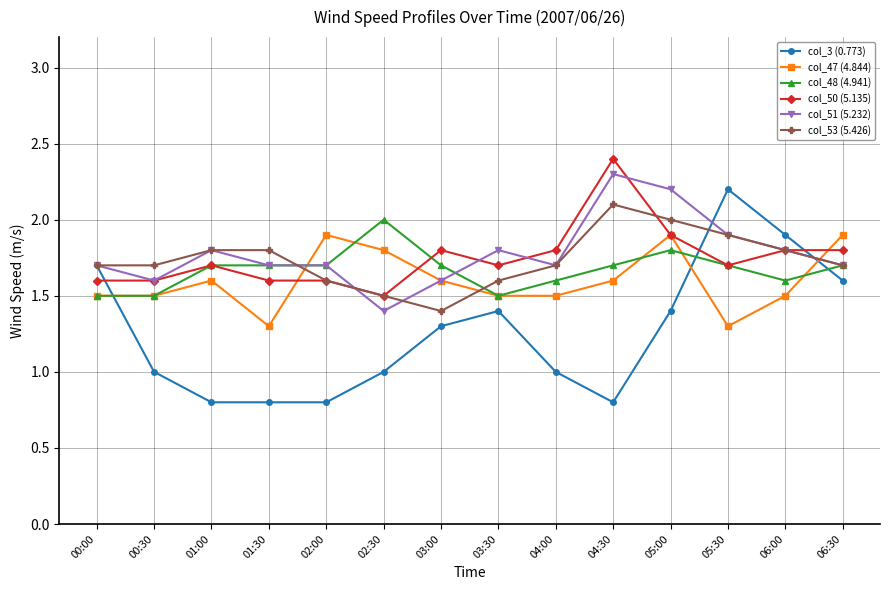

In col_47 (4.844), how many points are higher than both neighbors (excluding endpoints)?

3